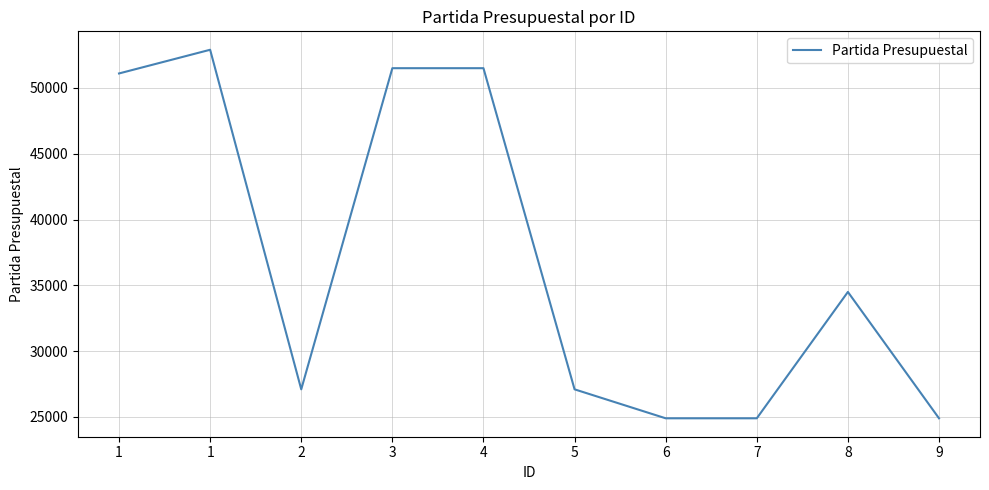

What is the smallest value displayed?

24901